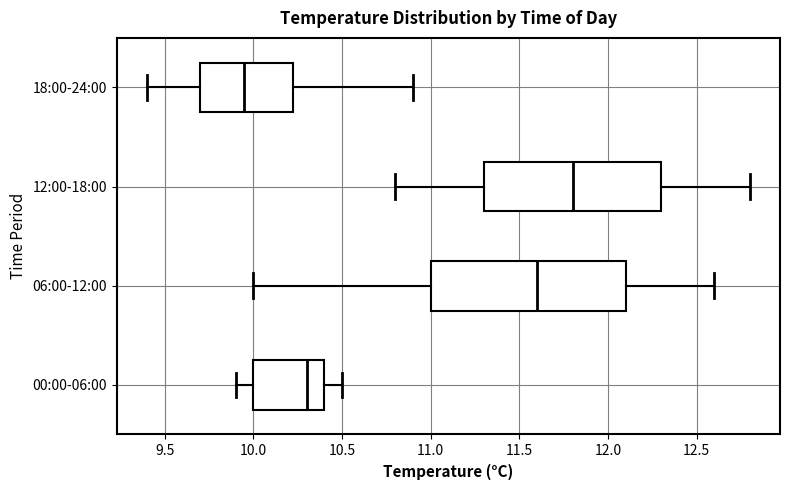

Which box has the furthest to the left median line?

18:00-24:00